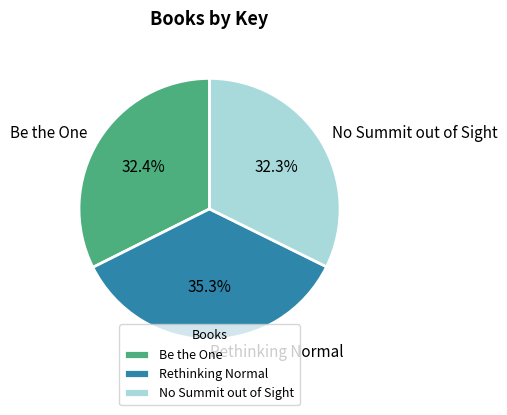

Does No Summit out of Sight account for over 50% of the chart?

No